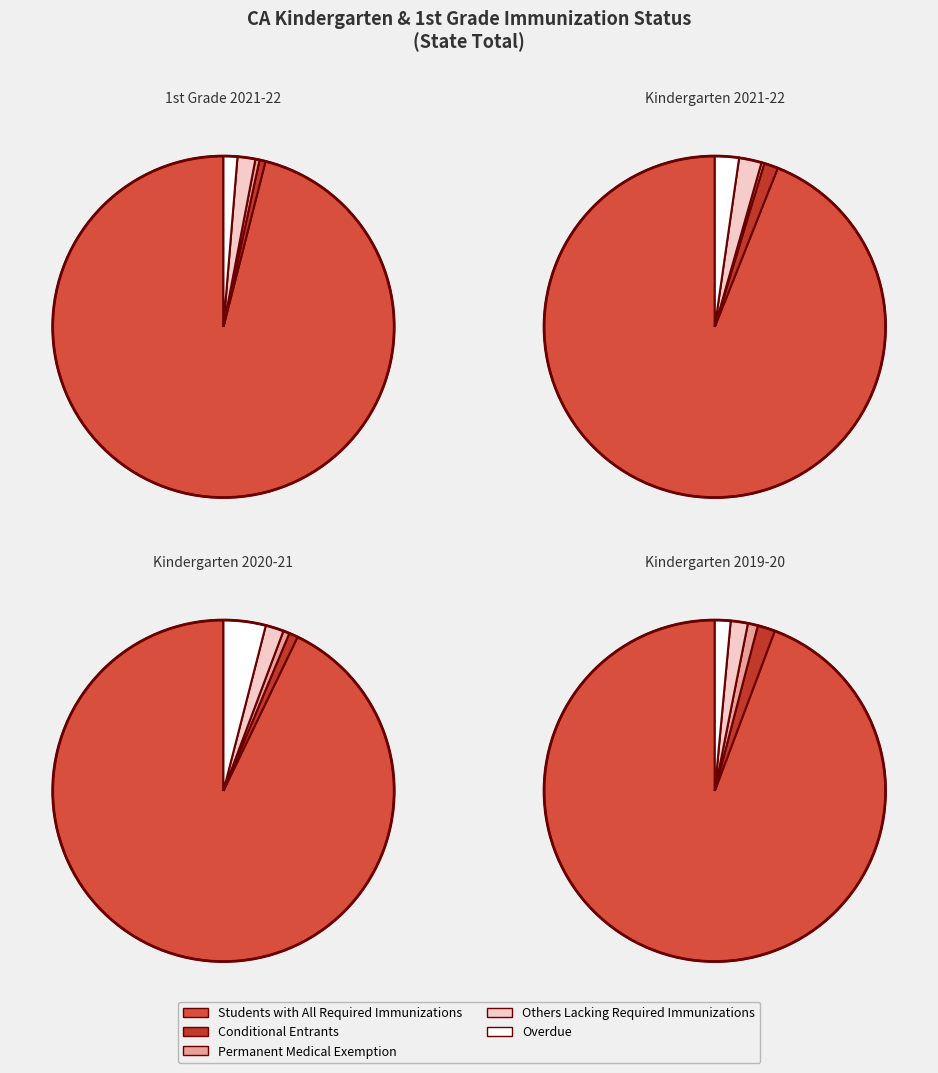

Do Kindergarten 2021-22 and Kindergarten 2020-21 together represent more than half of the pie?

No